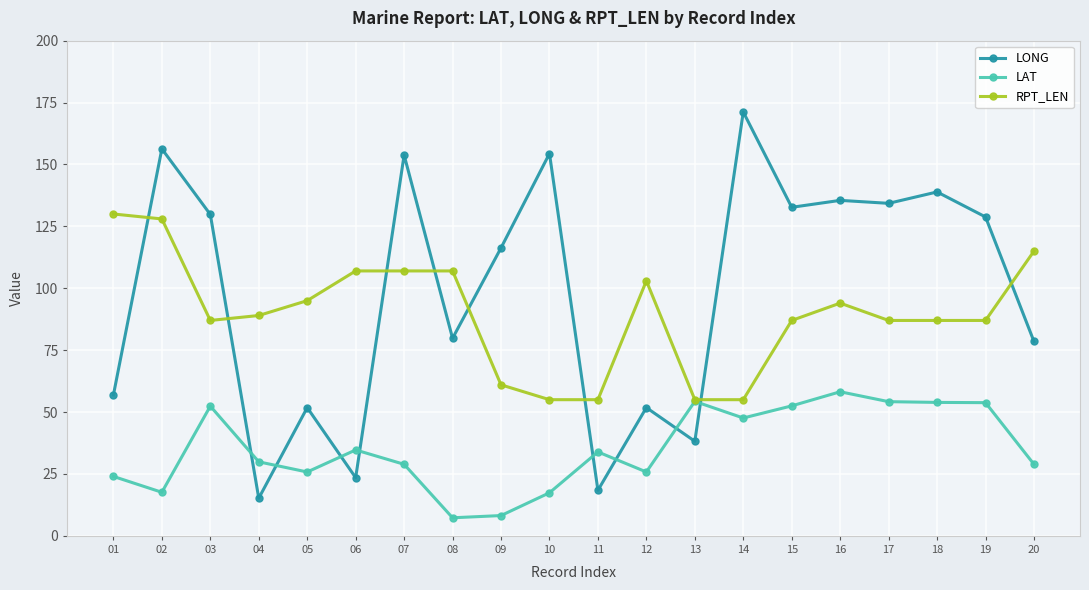

Rank the series by their maximum value, from lowest to highest.

LAT, RPT_LEN, LONG